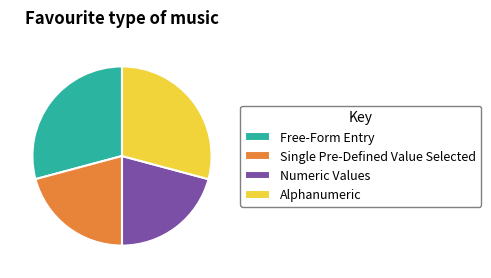

Does Single Pre-Defined Value Selected represent more than half of the total?

No